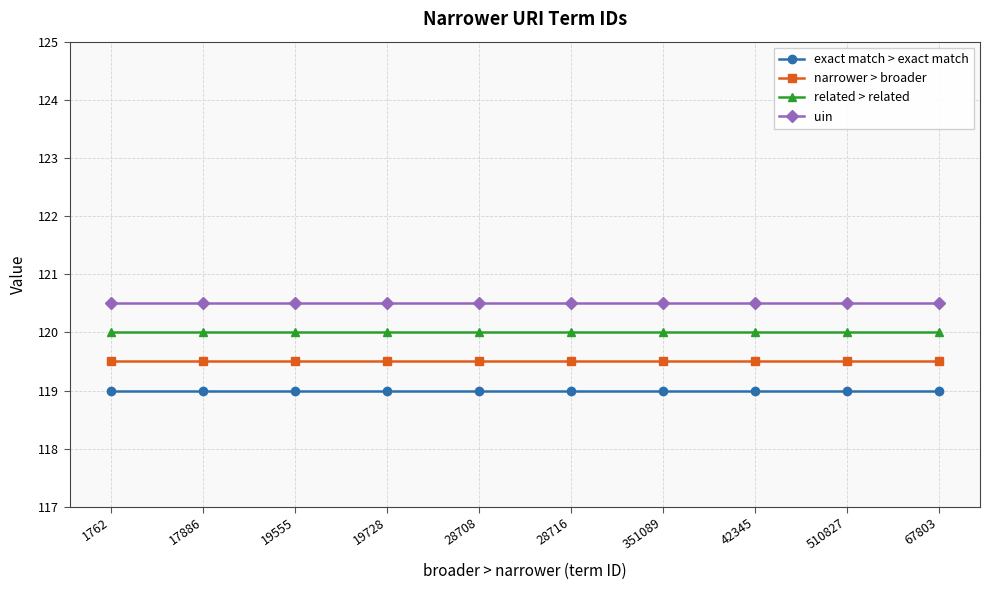

The value of narrower > broader at 19728 is 119.5. True or false?

True